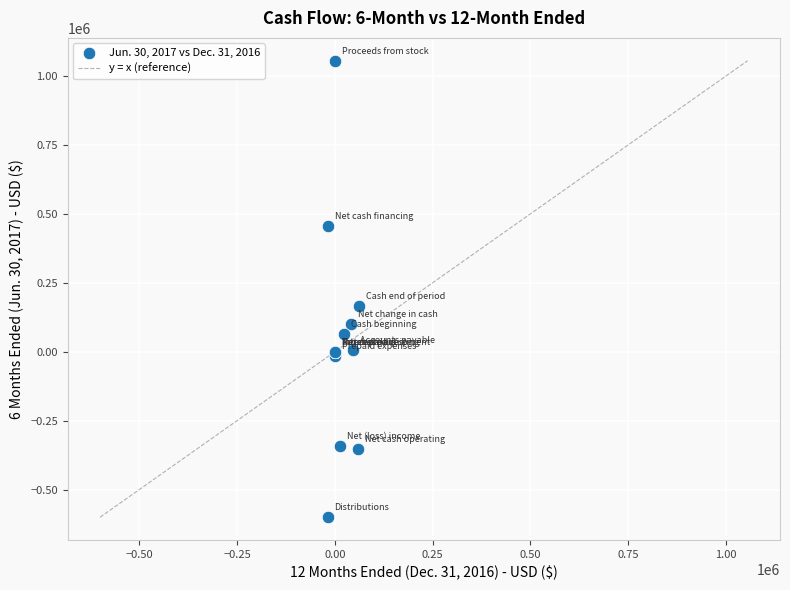

What Y value in the scatter plot is closest to 227500?

164680